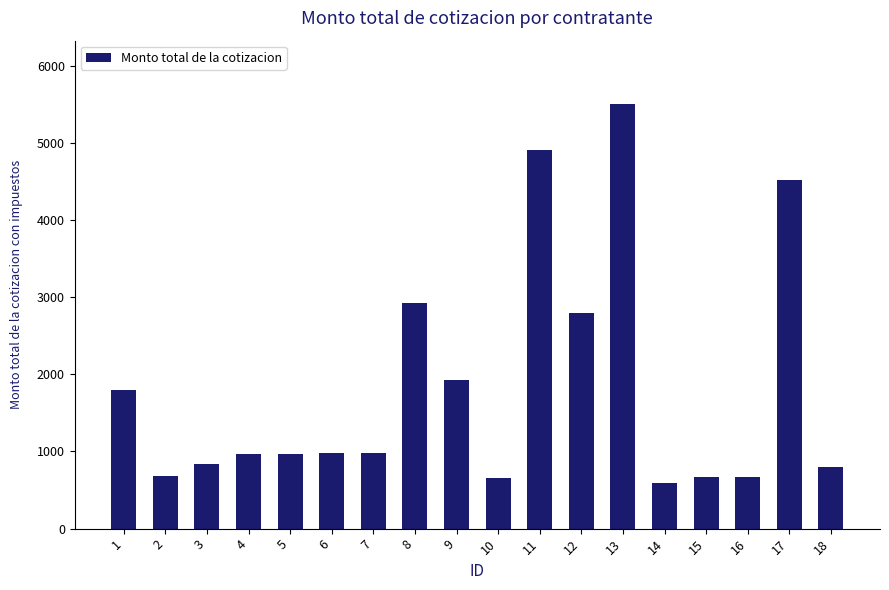

What is the difference between the values at 16 and 2?

15.3